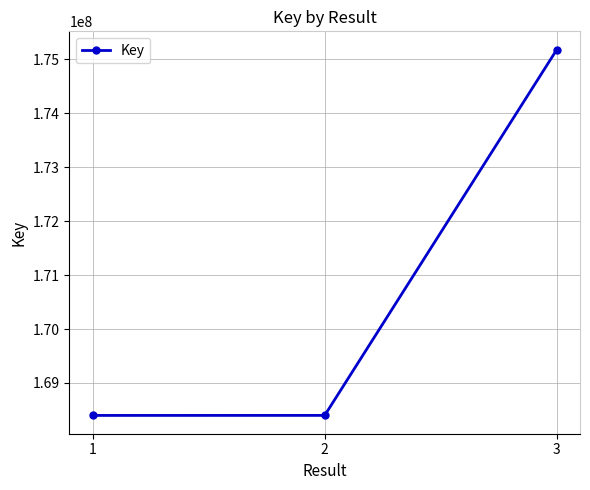

What is the smallest value displayed?

168398656